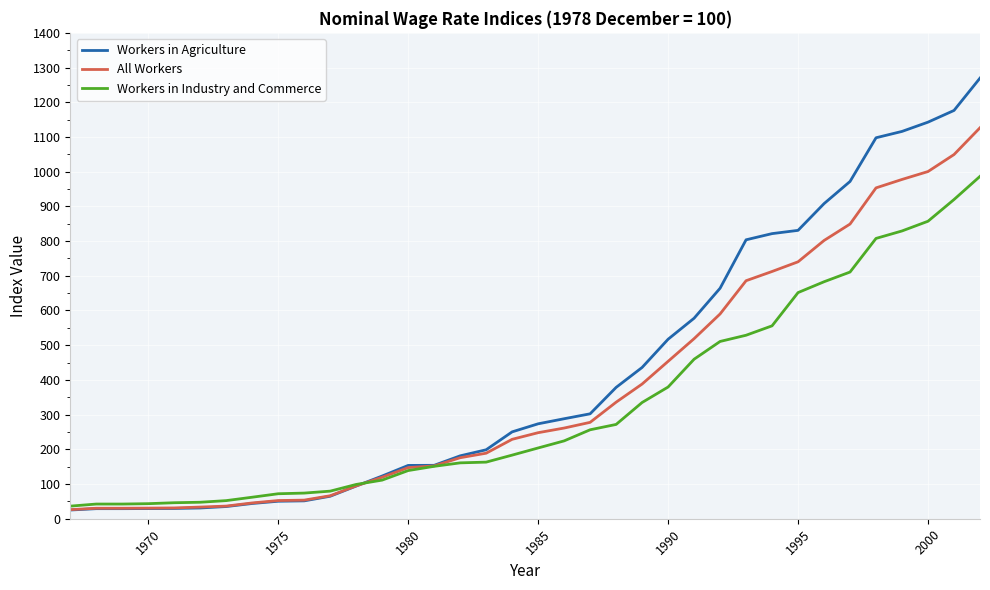

List the series in order of their overall mean, lowest first.

Workers in Industry and Commerce, All Workers, Workers in Agriculture